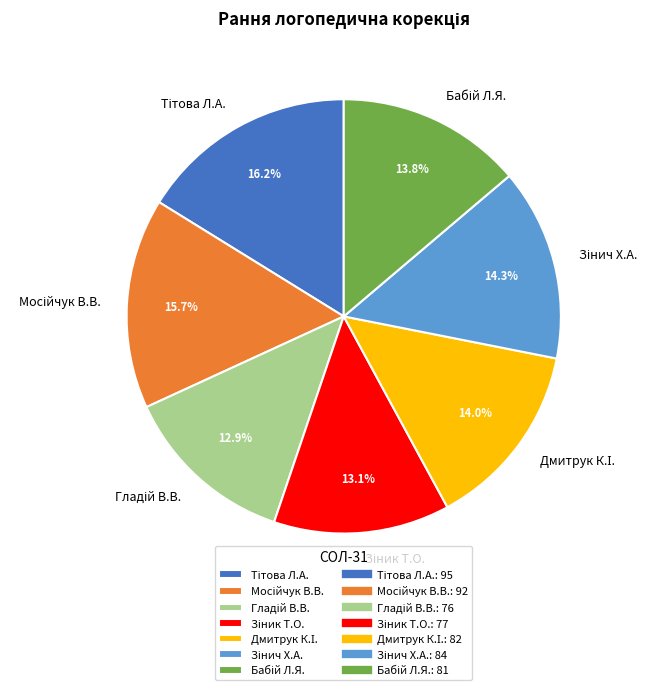

Does any single category account for the majority?

No